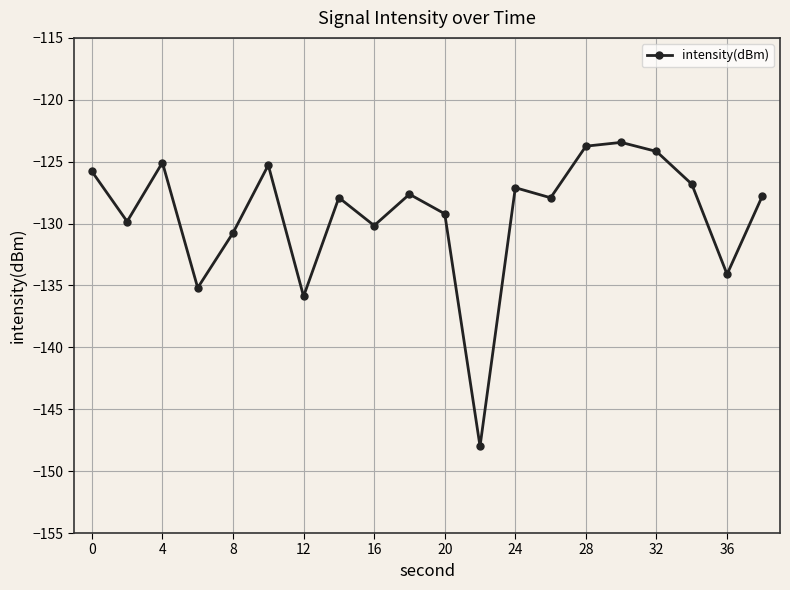

What is the value of the 3rd point from the left?

-125.1